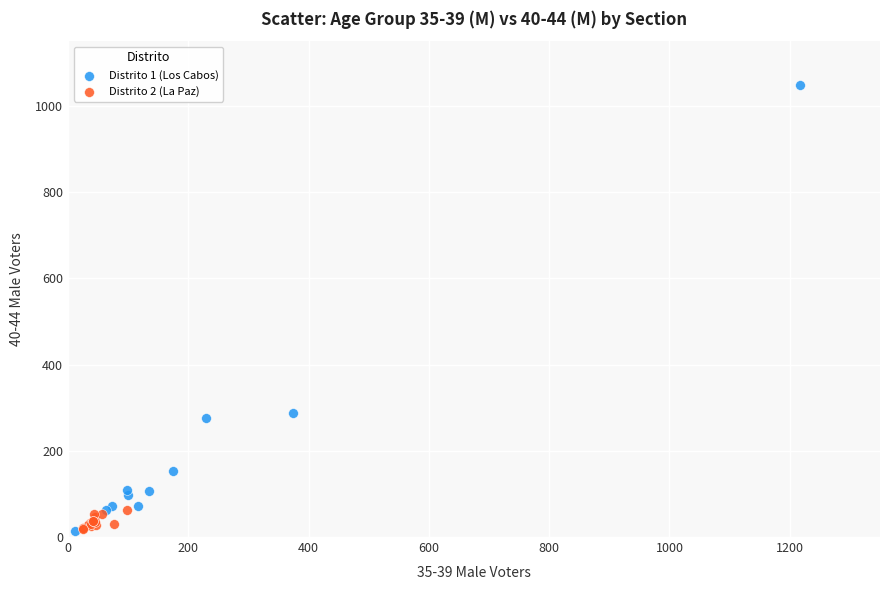

What are all the series names shown in the legend?

Distrito 1 (Los Cabos), Distrito 2 (La Paz)